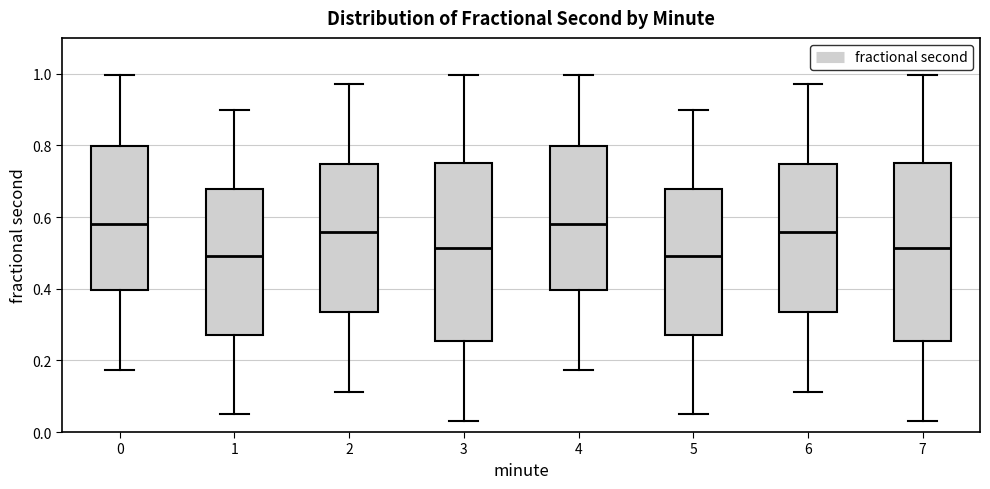

Reading left to right, read every box against the y-axis: the position of its median line, the range the box covers, and the ends of its whiskers. The values are not printed on the chart, so give them approximately, as read against the axis.

0: median 0.58, box 0.40 to 0.80, whiskers 0.18 to 1.00
1: median 0.48, box 0.28 to 0.68, whiskers 0.06 to 0.90
2: median 0.56, box 0.34 to 0.74, whiskers 0.12 to 0.98
3: median 0.52, box 0.26 to 0.76, whiskers 0.04 to 1.00
4: median 0.58, box 0.40 to 0.80, whiskers 0.18 to 1.00
5: median 0.48, box 0.28 to 0.68, whiskers 0.06 to 0.90
6: median 0.56, box 0.34 to 0.74, whiskers 0.12 to 0.98
7: median 0.52, box 0.26 to 0.76, whiskers 0.04 to 1.00